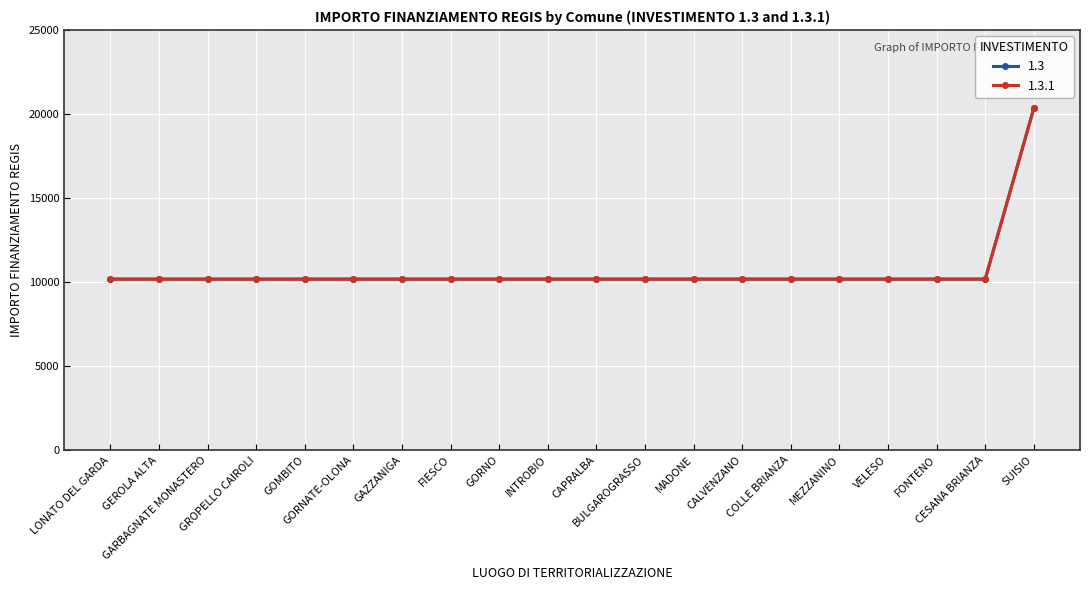

Is this an area chart (filled region under the line)?

No